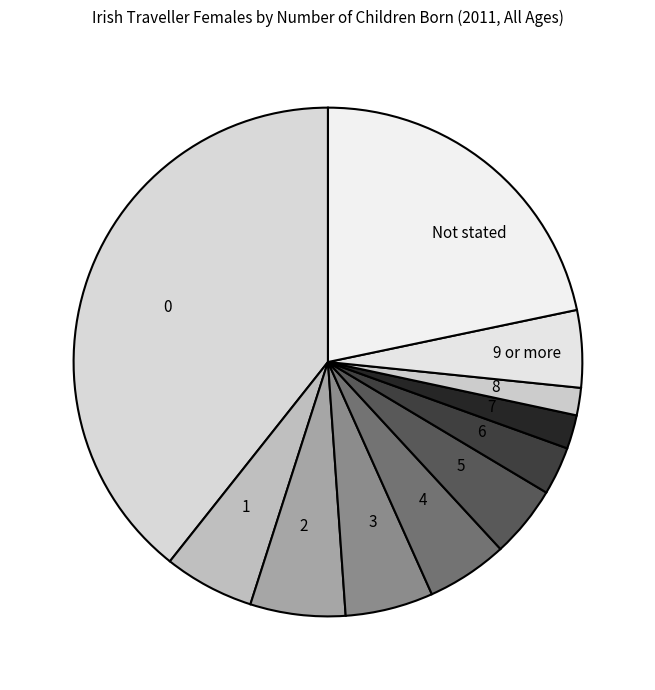

True or false: 8 accounts for 2% of the total.

True